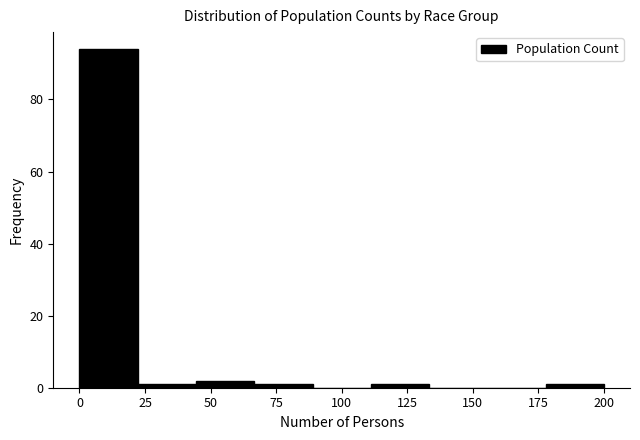

Reading left to right, list every bar in this chart as the range it spans on the x-axis followed by its height. Neither the bar edges nor the heights are printed on the chart, so give them approximately, as read against the axes.

0 to 20: 94
20 to 45: under 2
45 to 65: 2
65 to 90: under 2
90 to 110: 0
110 to 135: under 2
135 to 155: 0
155 to 180: 0
180 to 200: under 2